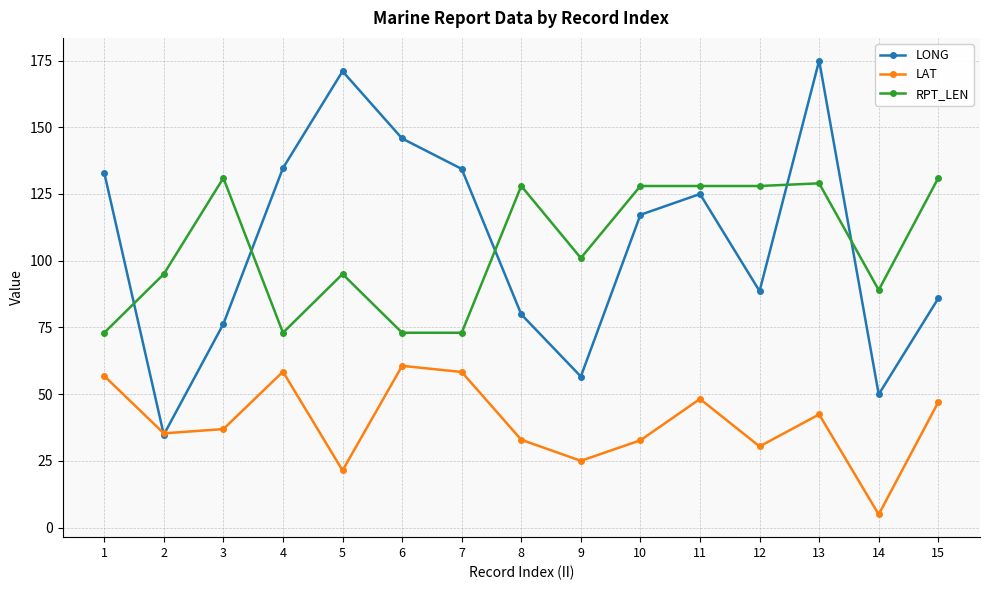

At how many categories does at least one series exceed 65?

15